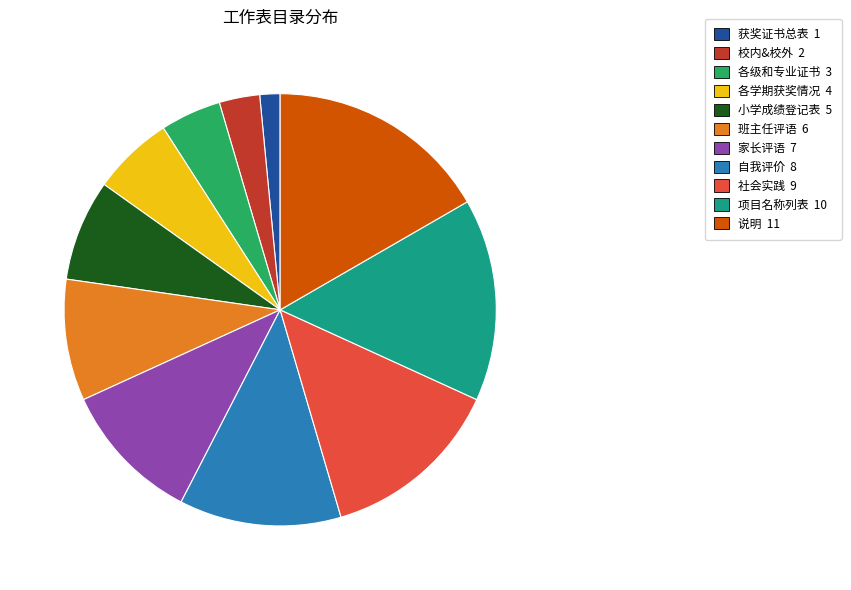

True or false: 说明 11 accounts for 31% of the total.

False